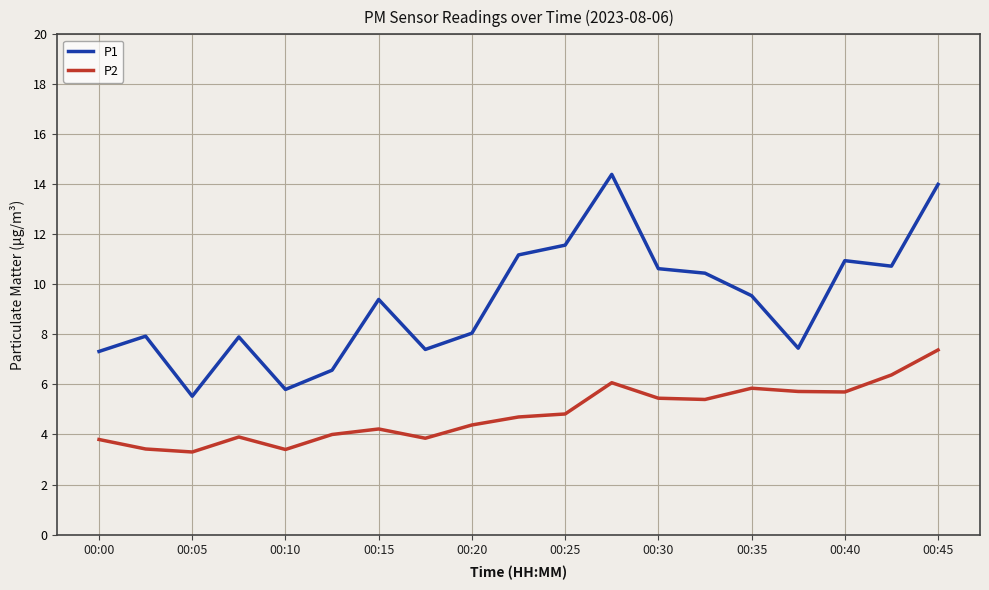

What is the difference between the second highest and minimum values in the P1 series?

8.5